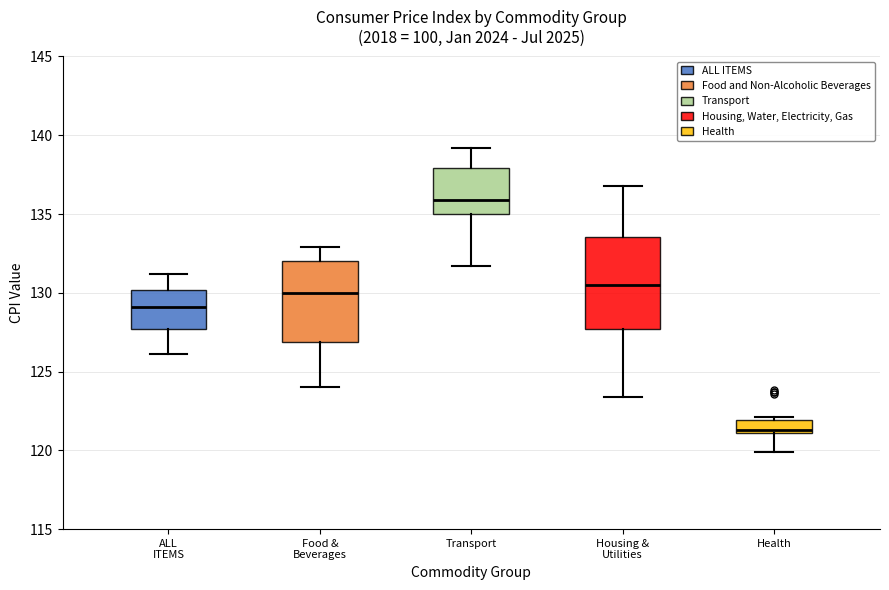

Which box's median line is the lowest?

Health